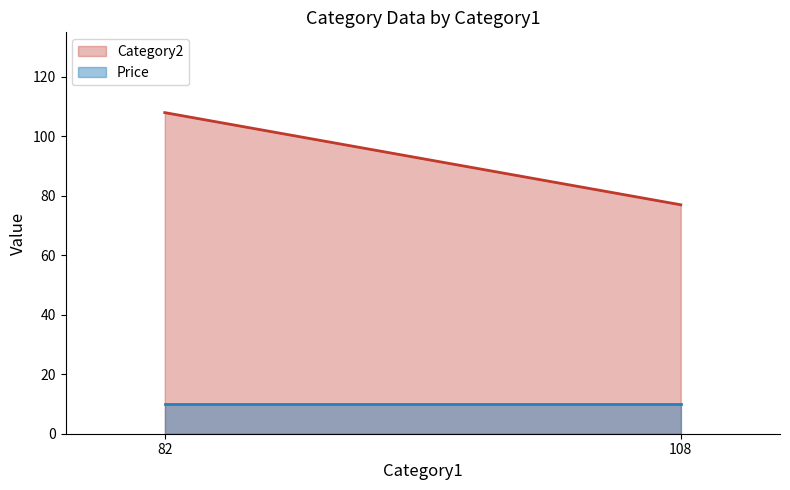

Rank the series by their average value, from highest to lowest.

Category2, Price